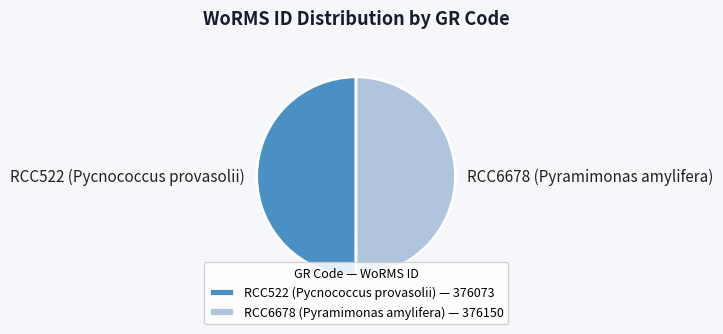

Is it true that RCC6678 (Pyramimonas amylifera) is 50% of the pie?

True